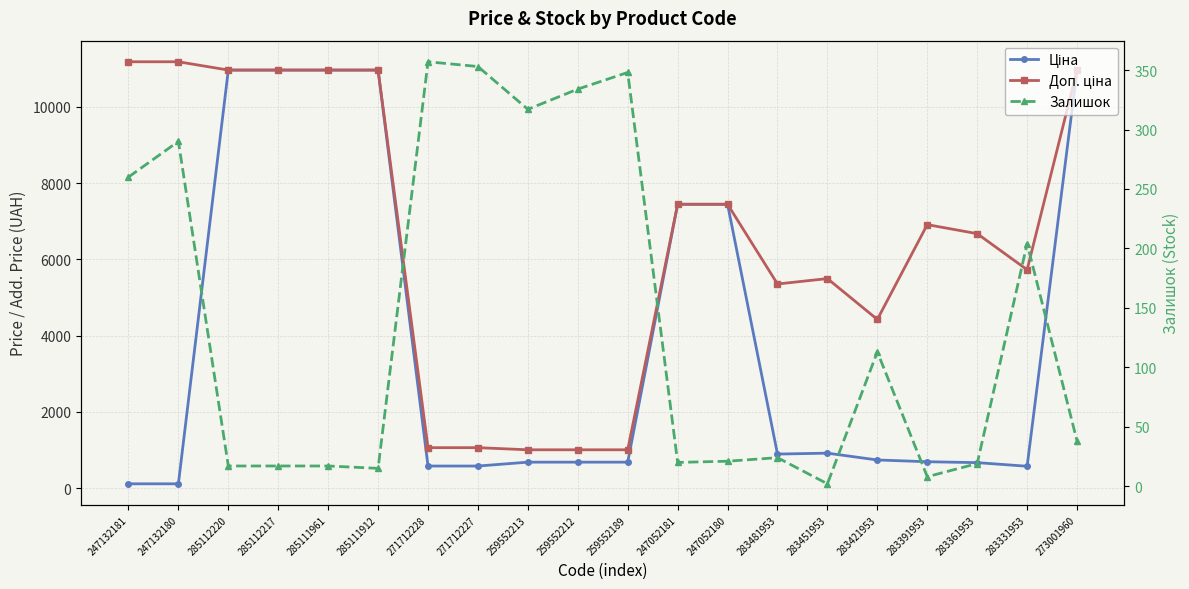

At 271712228, list the series in order from smallest to largest.

Залишок, Ціна, Доп. ціна